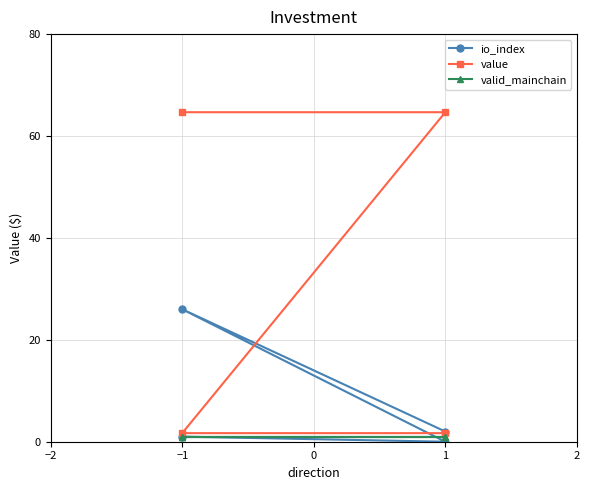

Which series has the largest total across all categories?

value